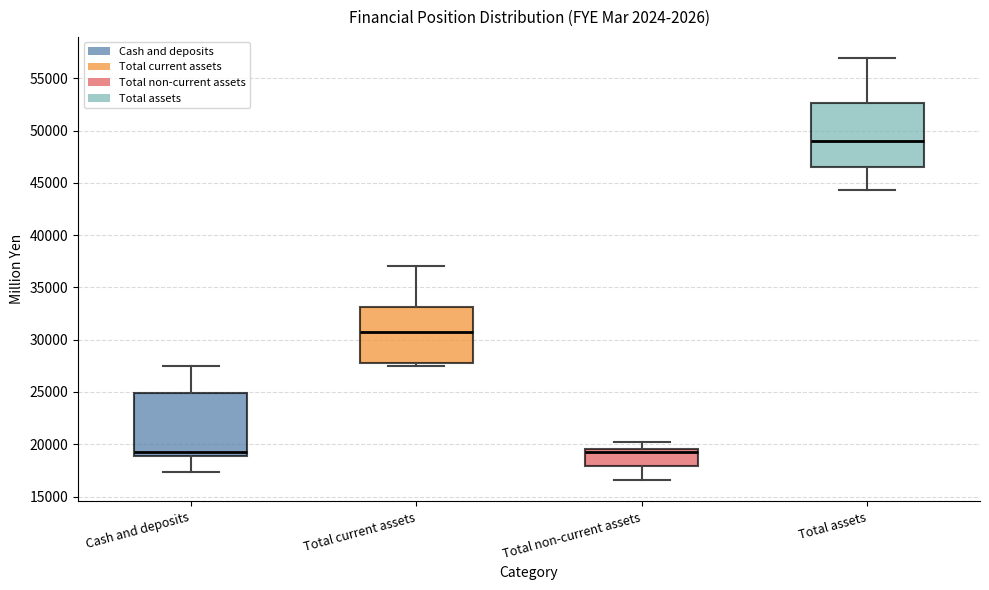

Where does the lower whisker of the box for Cash and deposits end on the y-axis? The values are not printed on the chart, so give them approximately, as read against the axis.

17500